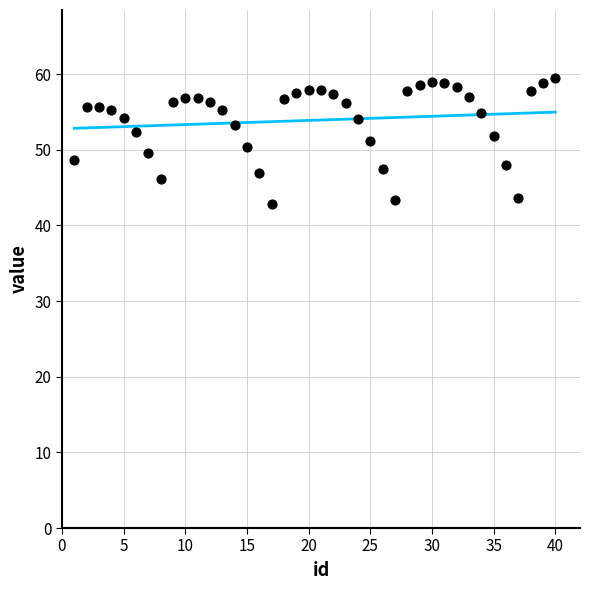

What is the range of Y values (max minus min)?

16.7